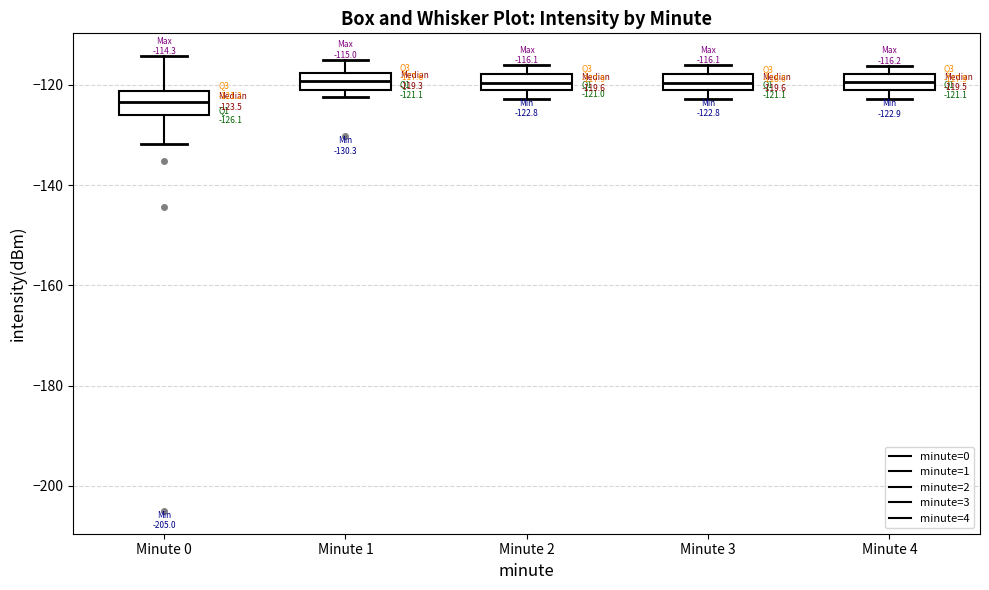

Which box has the lowest median line?

Minute 0